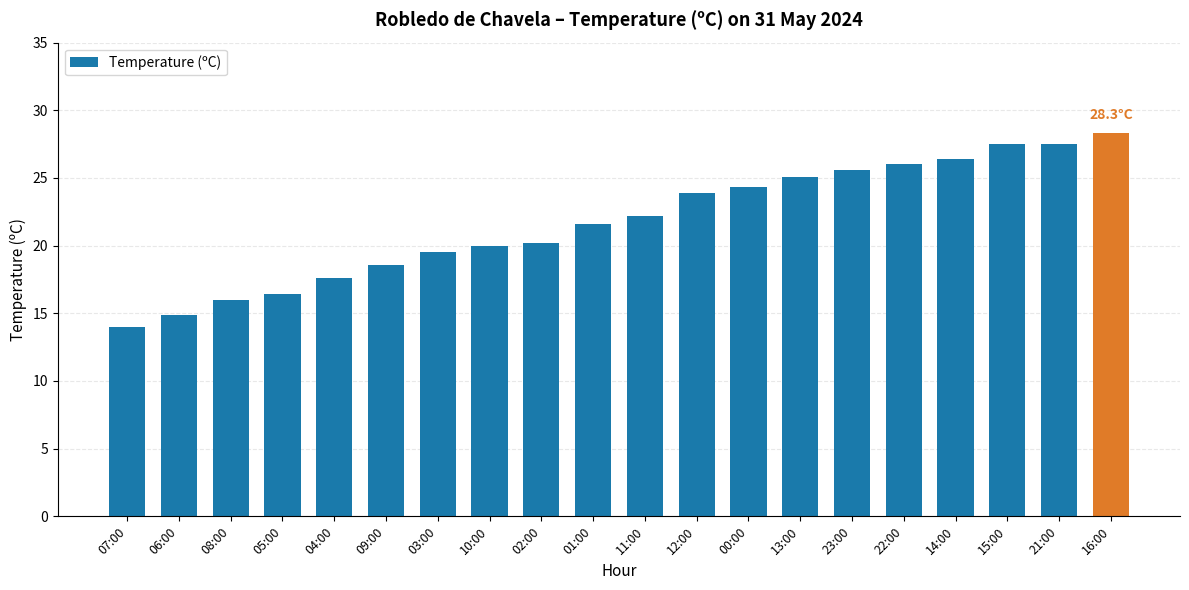

What is the change in value from 04:00 to 22:00?

+8.4